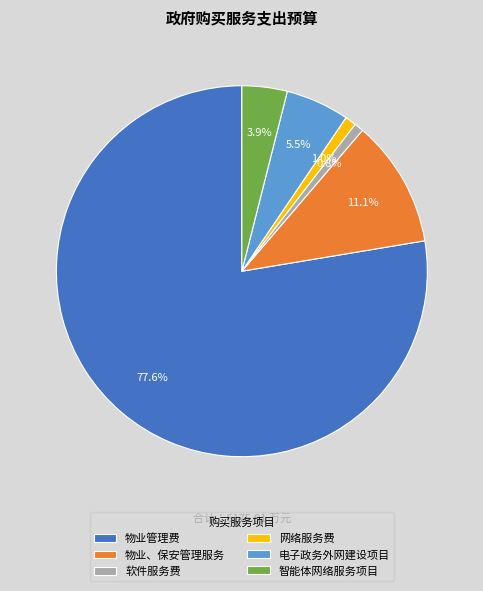

What is the total percentage of 网络服务费 and 电子政务外网建设项目?

6.5%